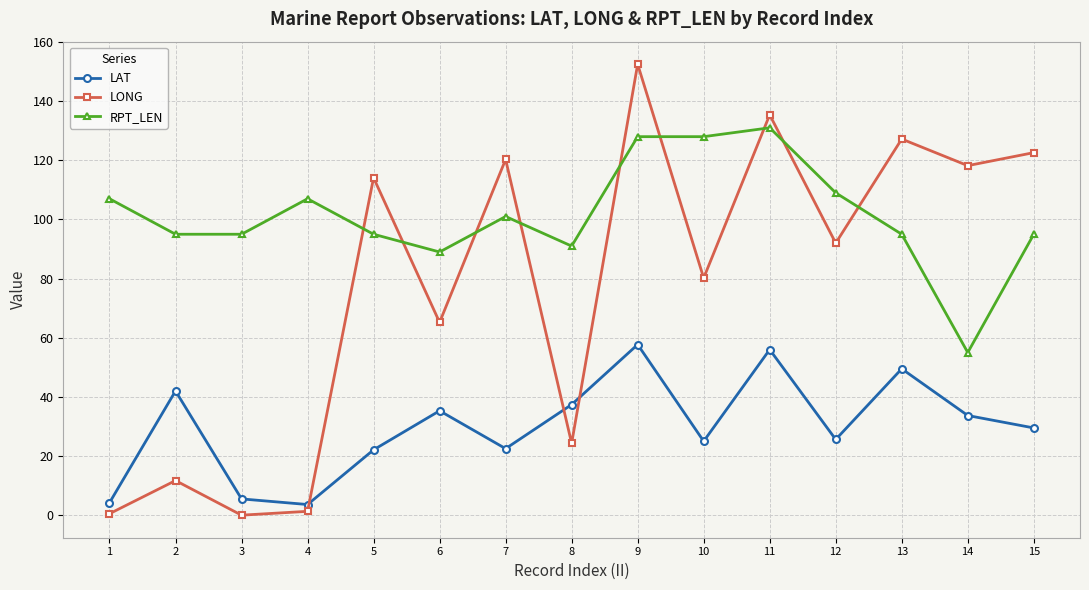

Is this an area chart (filled region under the line)?

No